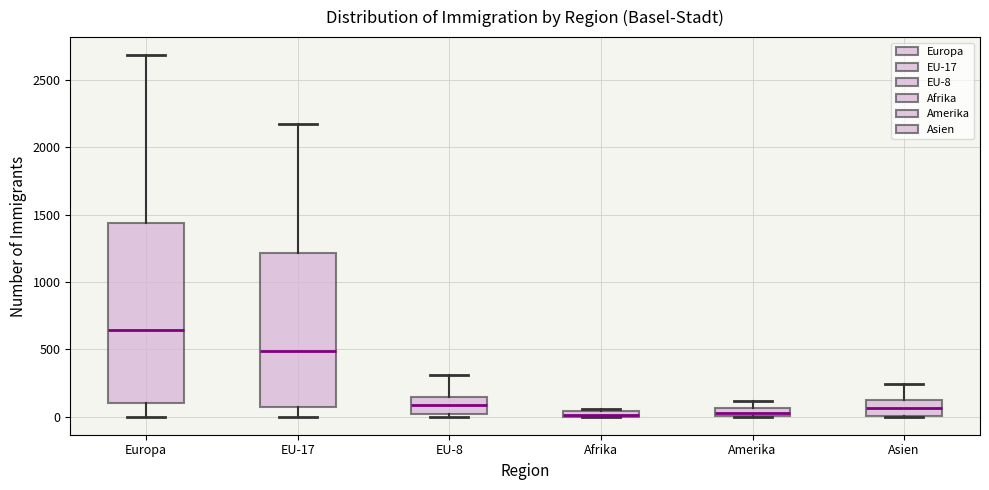

Where does the median line of the box for EU-8 sit on the y-axis? The values are not printed on the chart, so give them approximately, as read against the axis.

100